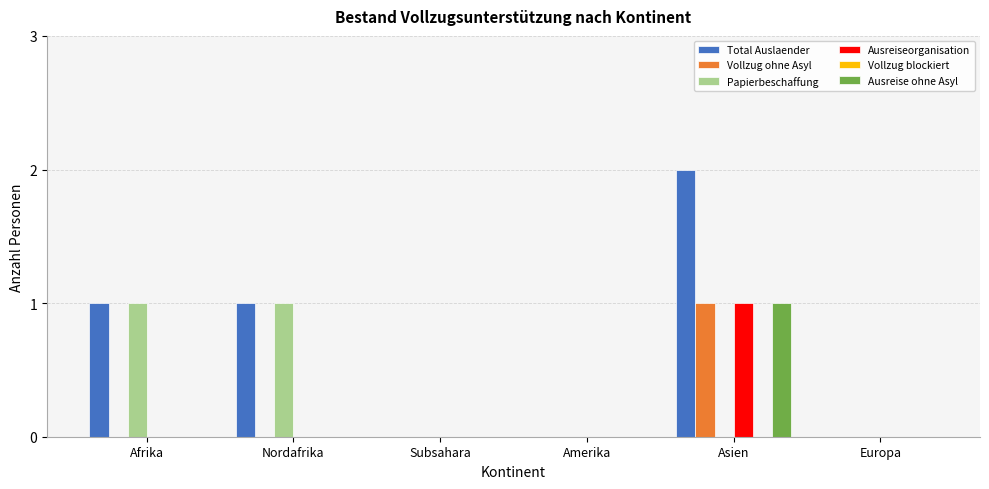

True or false: Ausreiseorganisation has a value of 1 at Afrika.

False